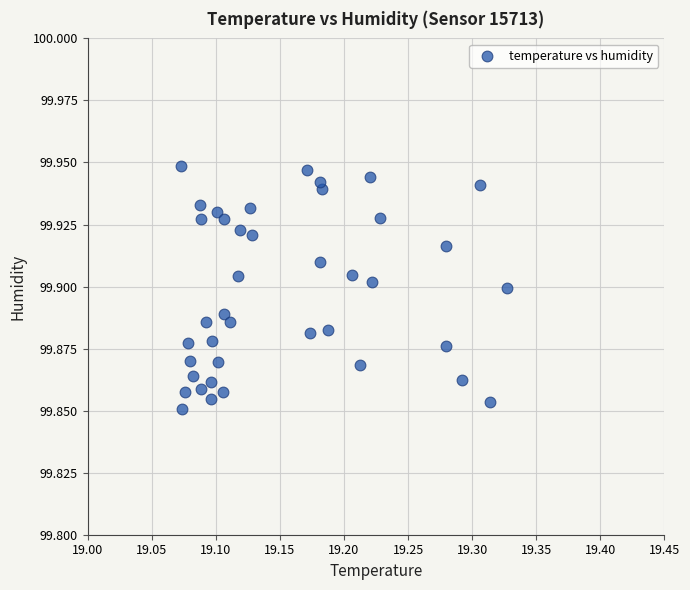

What is the range of X values (max minus min)?

0.3